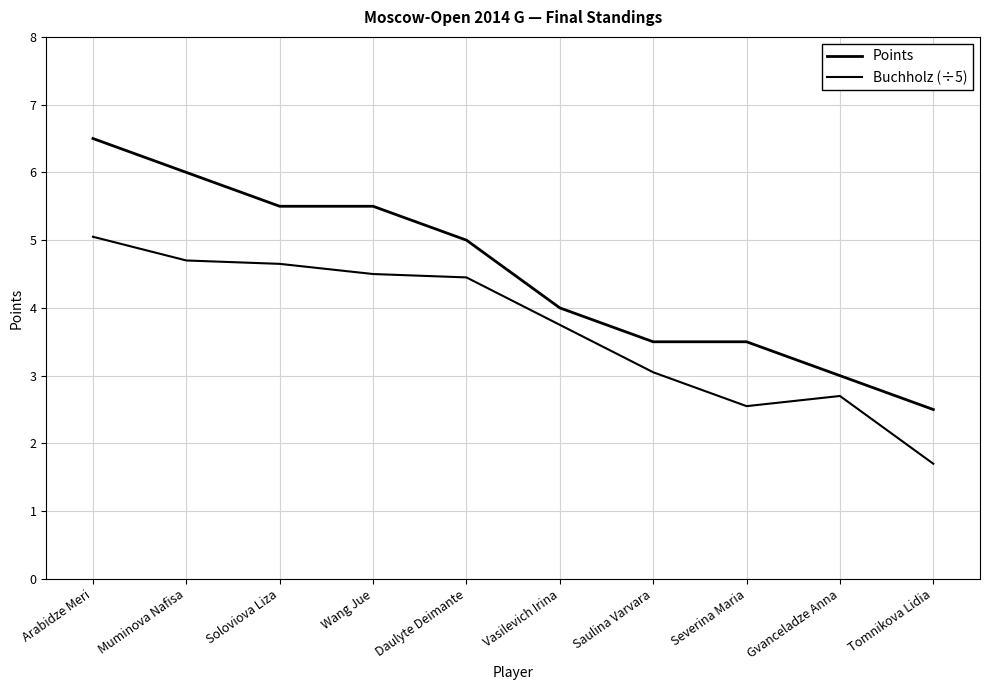

Does the chart have visible grid lines?

Yes